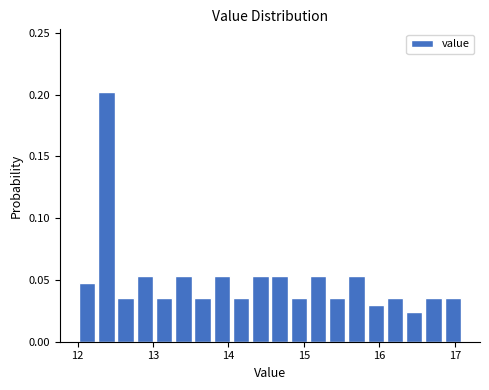

Read against the x-axis, roughly where is the centre of the tallest bar?

12.4